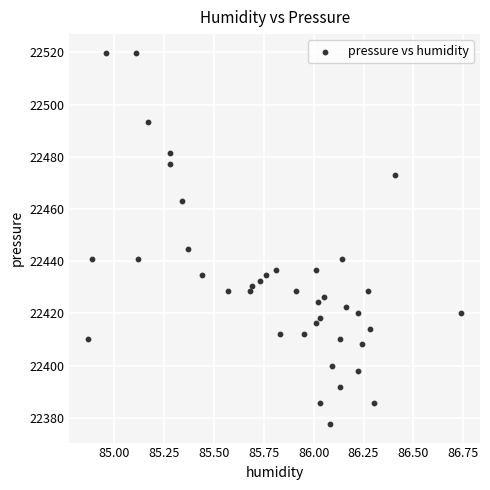

What Y value in the scatter plot is closest to 22448?

22444.7